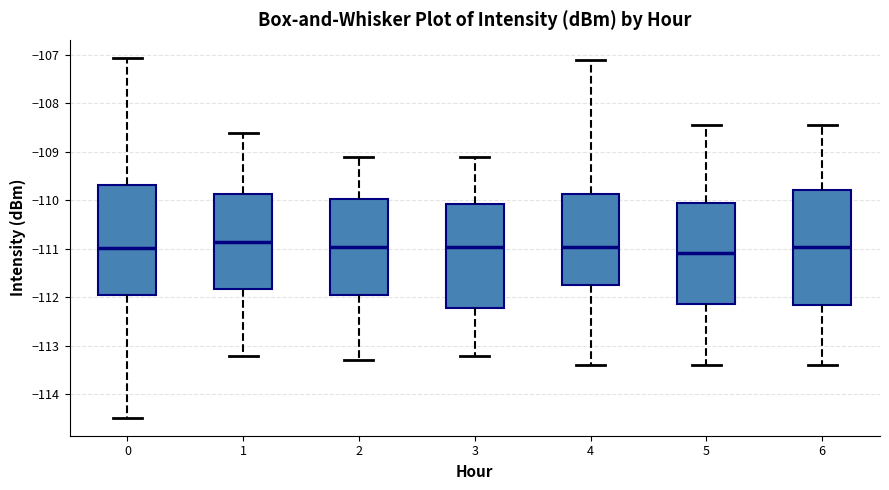

Reading left to right, transcribe this box plot: for each box, give where its median line is, the range the box spans, and where its two whiskers end, as read against the y-axis. The values are not printed on the chart, so give them approximately, as read against the axis.

0: median -111.0, box -111.9 to -109.7, whiskers -114.5 to -107.1
1: median -110.8, box -111.8 to -109.9, whiskers -113.2 to -108.6
2: median -110.9, box -111.9 to -110.0, whiskers -113.3 to -109.1
3: median -110.9, box -112.2 to -110.1, whiskers -113.2 to -109.1
4: median -111.0, box -111.7 to -109.9, whiskers -113.4 to -107.1
5: median -111.1, box -112.1 to -110.0, whiskers -113.4 to -108.4
6: median -111.0, box -112.1 to -109.8, whiskers -113.4 to -108.4